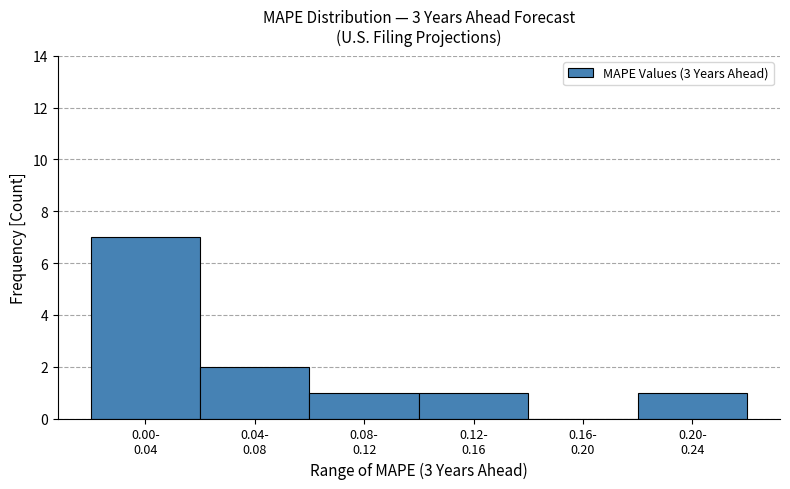

What is the greatest value displayed?

7